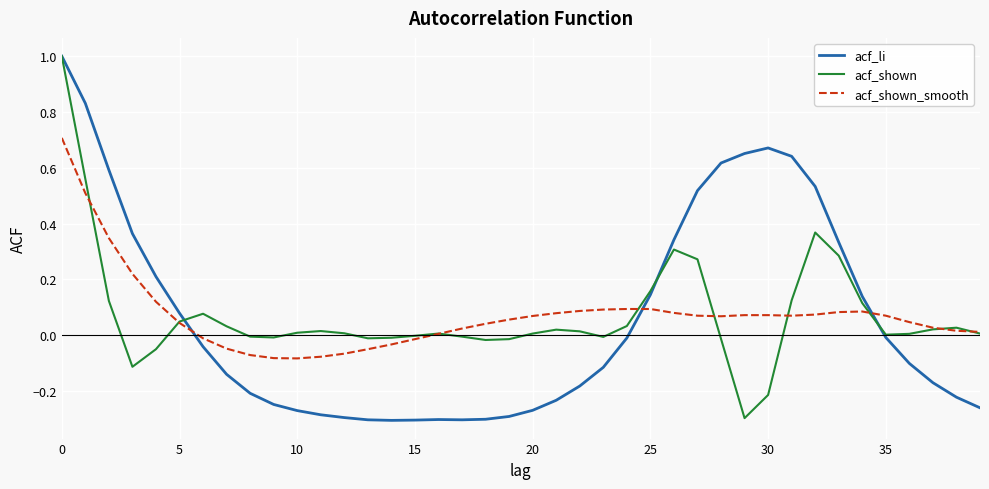

What are all the series names shown in the legend?

acf_li, acf_shown, acf_shown_smooth